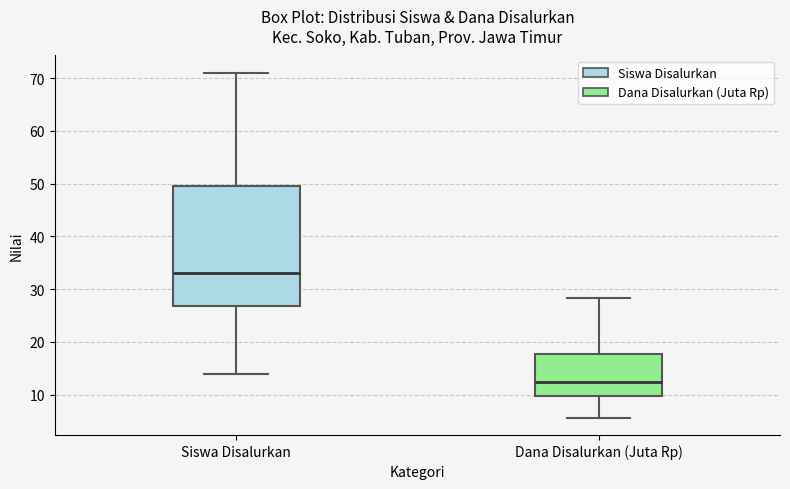

Which box is the tallest, from its lower edge to its upper edge?

Siswa Disalurkan